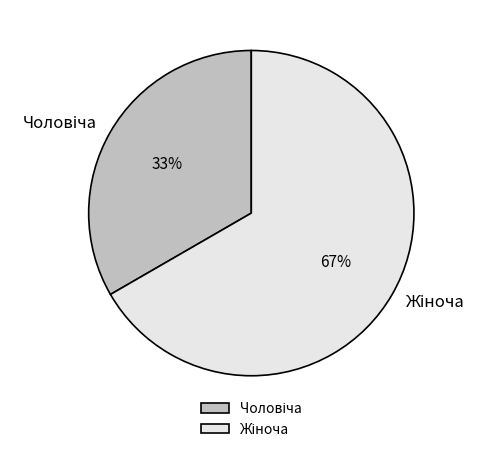

Is there a majority slice in this chart?

Yes